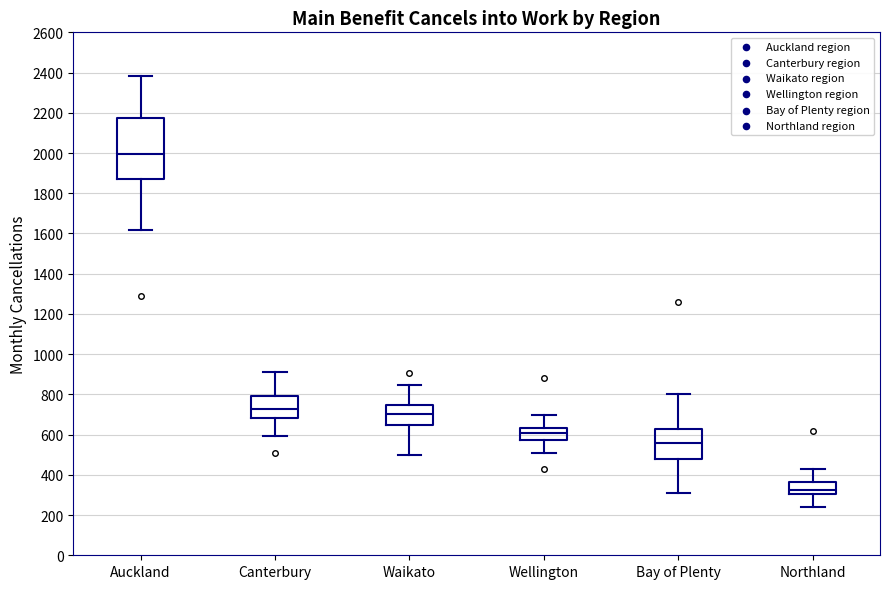

Comparing the boxes themselves (not the whiskers), which one is the tallest?

Auckland